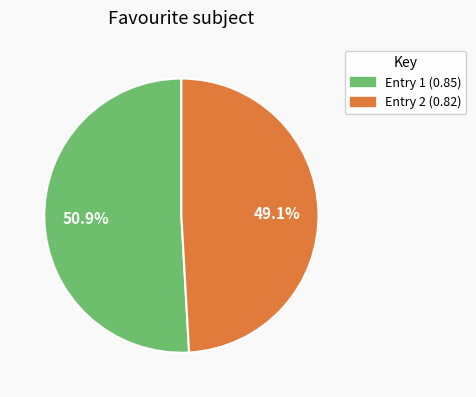

What portion of the pie excludes Entry 2 (0.82)?

50.9%